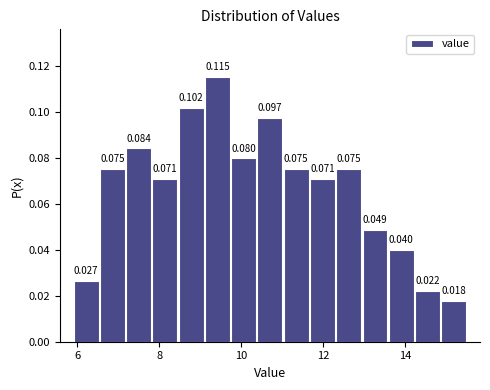

Read against the x-axis, roughly where is the centre of the tallest bar?

9.4